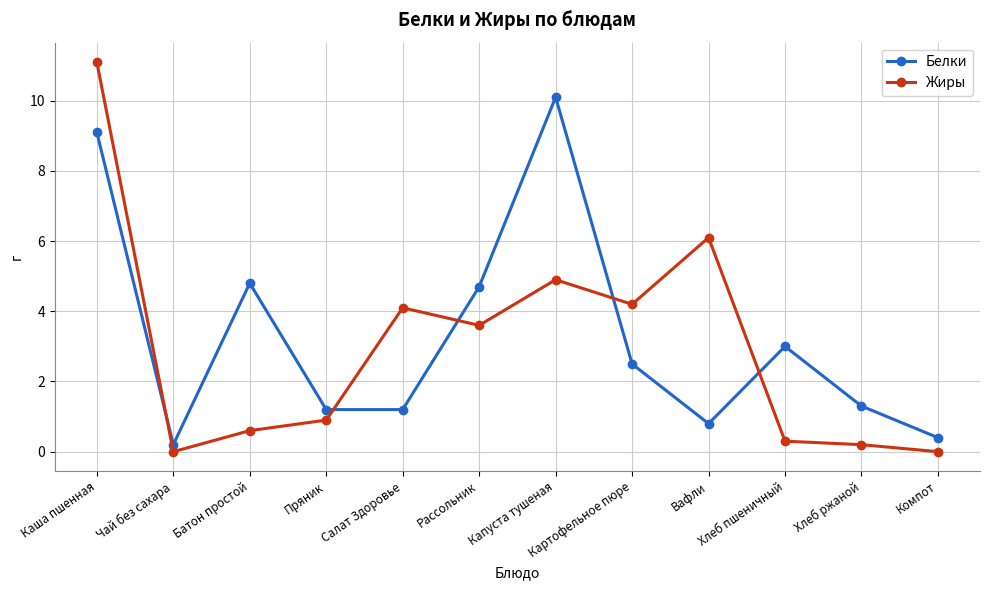

What is the value of the Белки point at the 8th from the left?

2.5